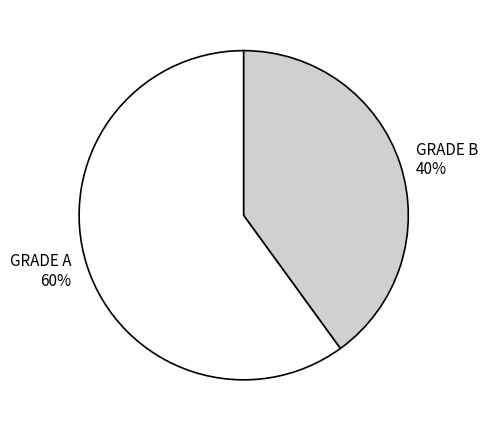

Between GRADE B and GRADE A, which is larger?

GRADE A